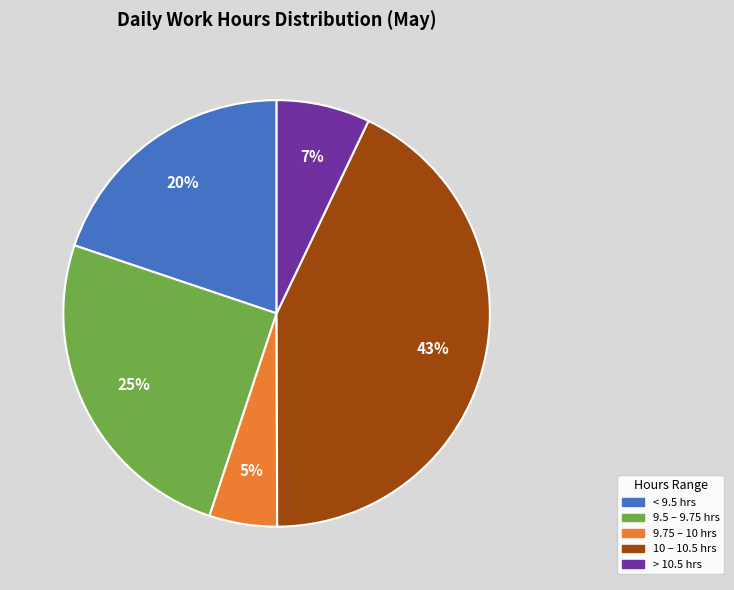

Is there any slice that represents more than half of the pie?

No